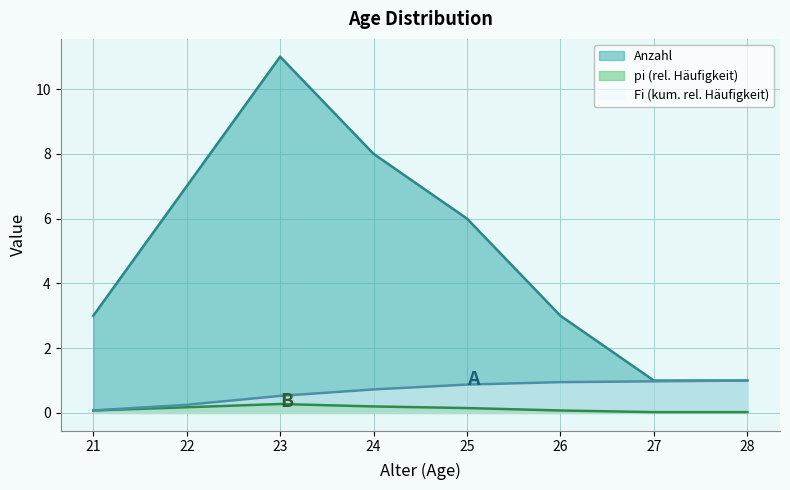

At how many categories does at least one series exceed 8?

1